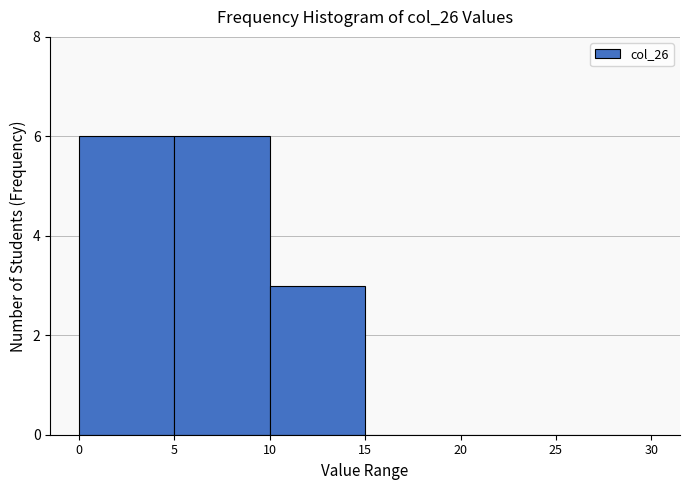

Reading left to right, list every bar in this chart as the range it spans on the x-axis followed by its height. The values are not printed on the chart, so give them approximately, as read against the axis.

0 to 5: 6
5 to 10: 6
10 to 15: 3
15 to 20: 0
20 to 25: 0
25 to 30: 0